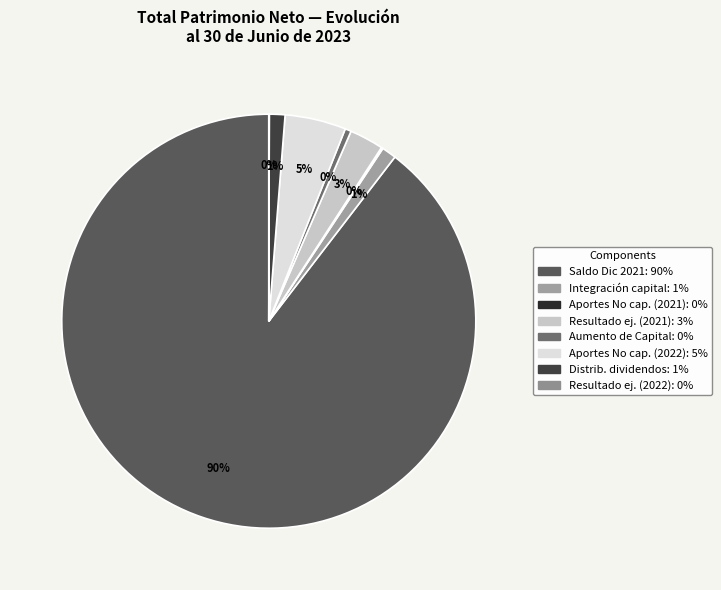

To the nearest percent, what is the average slice percentage?

12%